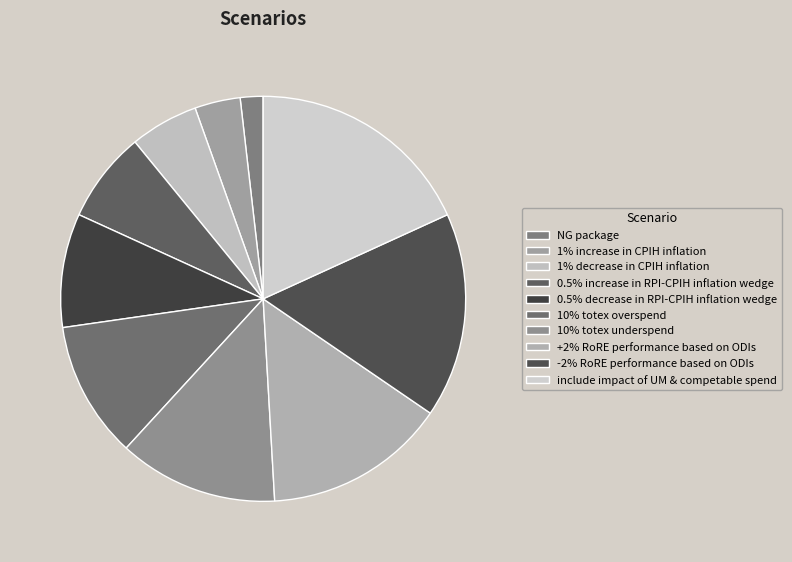

Combined, do 1% increase in CPIH inflation and NG package account for over 50%?

No